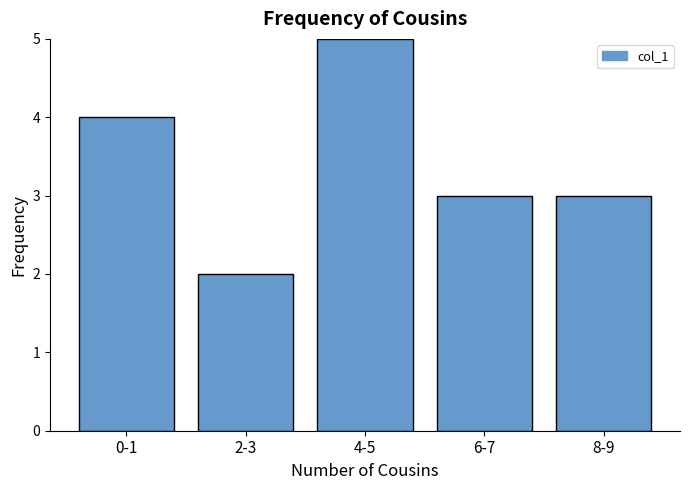

Reading left to right, transcribe all the data shown in this chart.

4	2	5	3	3